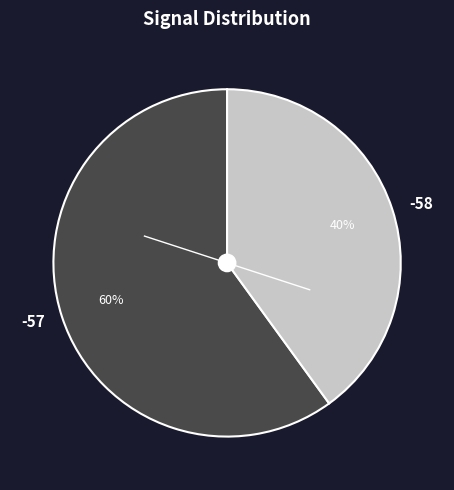

What is the largest slice in the pie chart?

-57